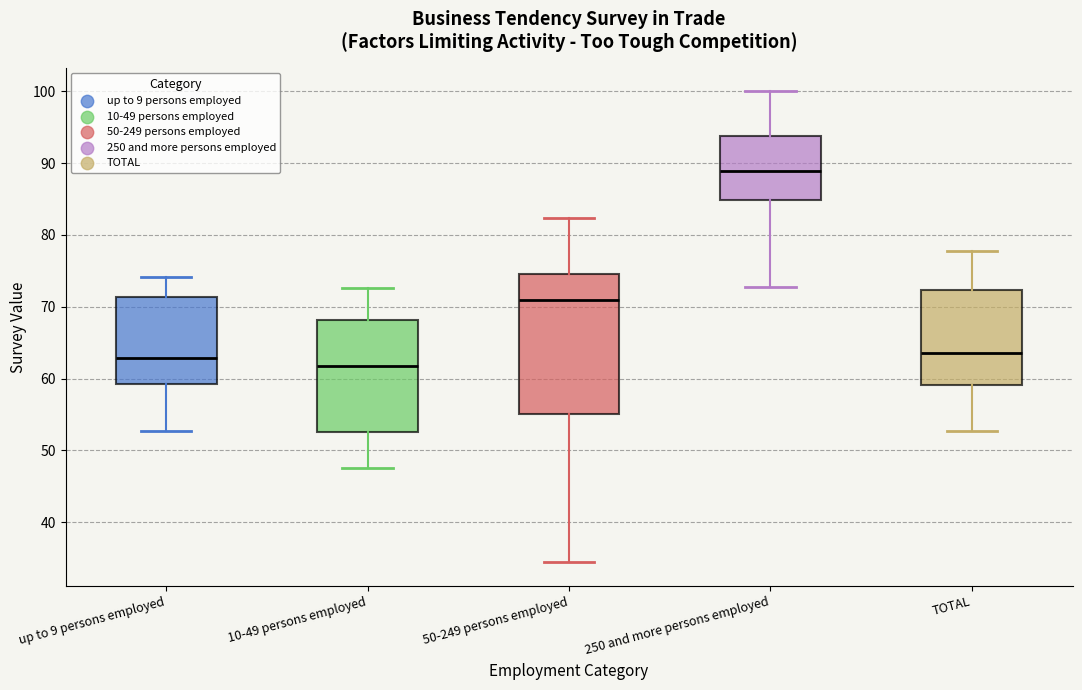

Which box is the tallest, from its lower edge to its upper edge?

50-249 persons employed